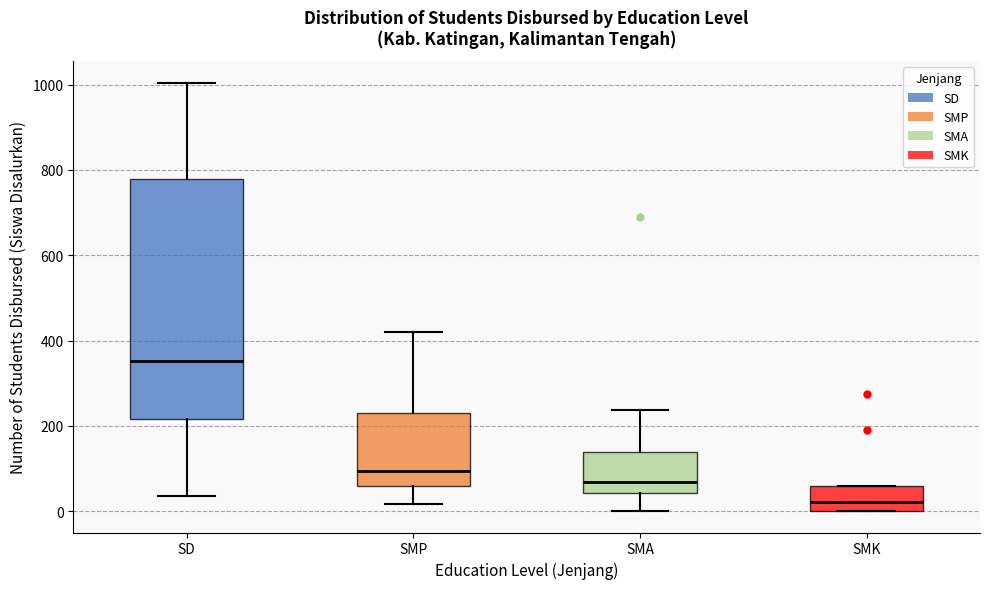

Which box's median line is the highest?

SD